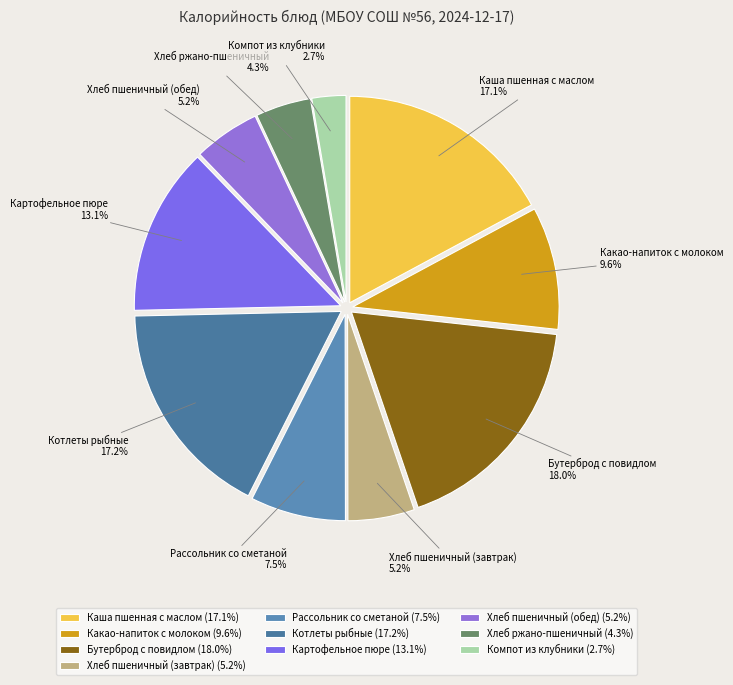

How many segments does this pie chart have?

10